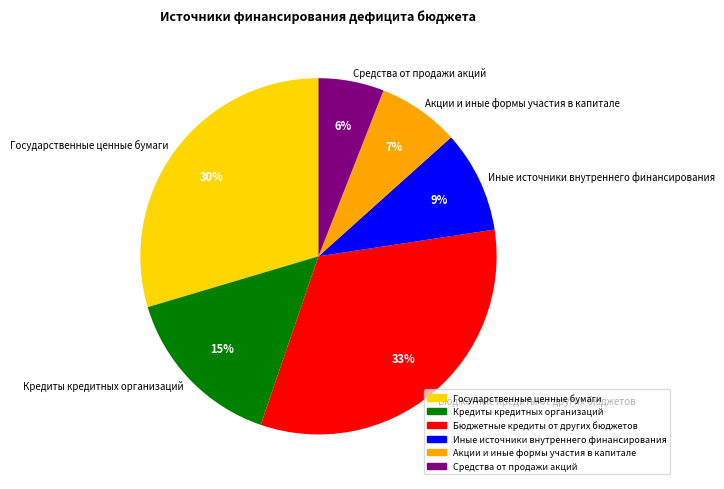

Combined, do Кредиты кредитных организаций and Акции и иные формы участия в капитале account for over 50%?

No